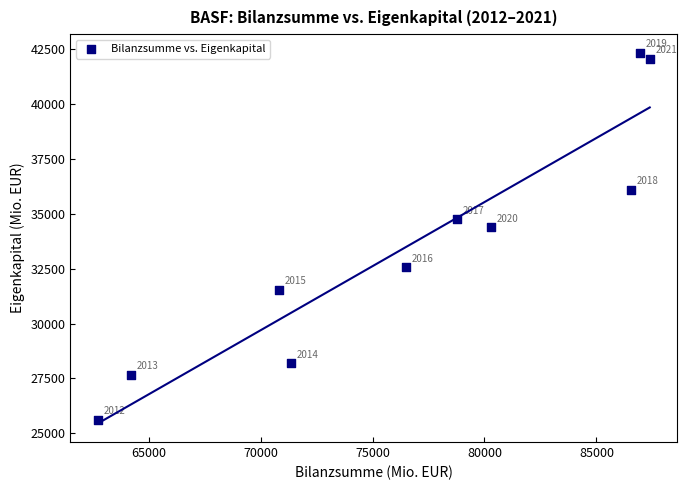

What Y value in the scatter plot is closest to 33985?

34398